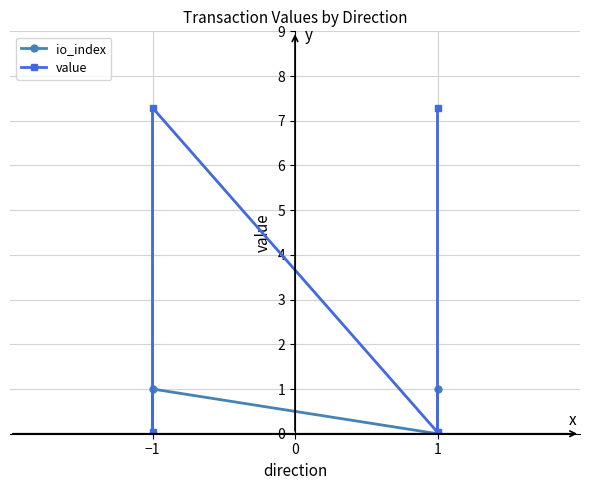

Is it true that io_index equals 1.0 at −1?

True